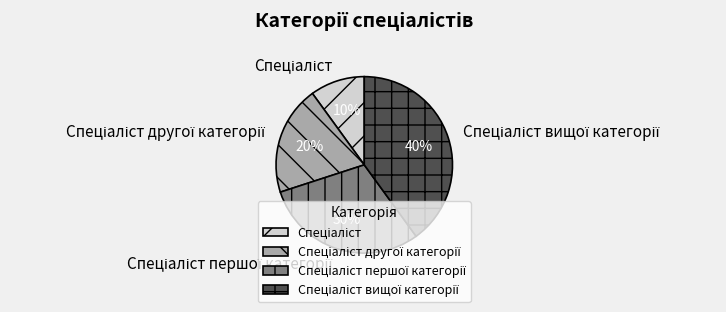

To the nearest percent, what is the difference between the largest and smallest slice percentages?

30%